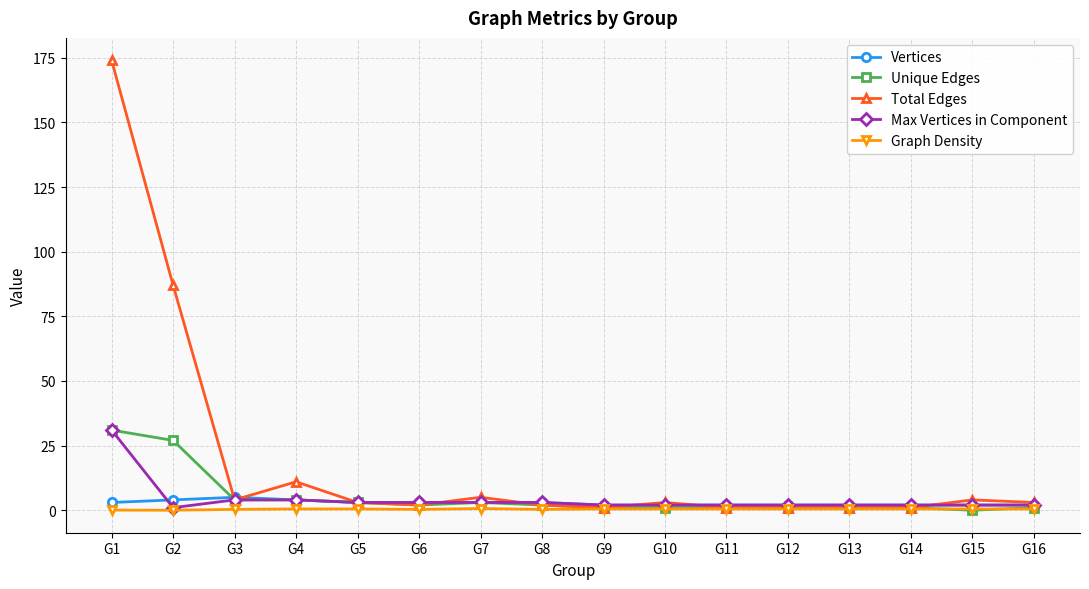

How many series are shown in this chart?

5